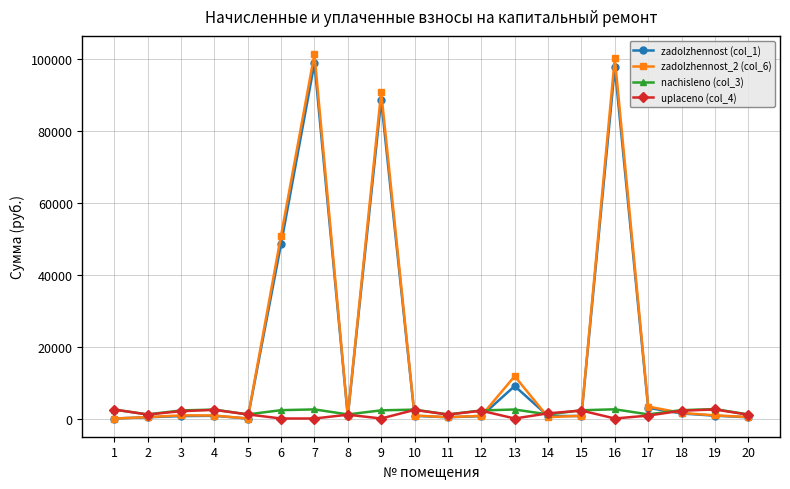

In nachisleno (col_3), how many points are higher than both neighbors (excluding endpoints)?

6